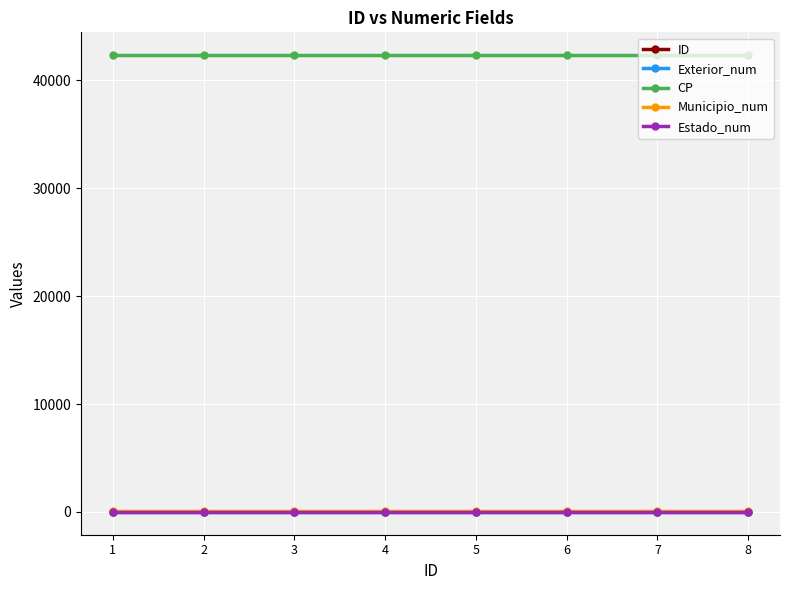

What are all the series names shown in the legend?

ID, Exterior_num, CP, Municipio_num, Estado_num